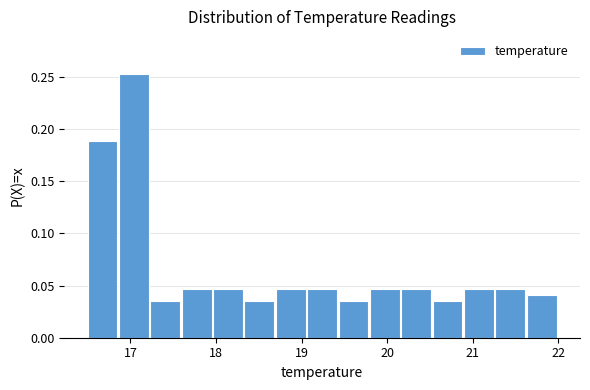

Around what value on the x-axis is the tallest bar? Give the approximate position of its centre, as read against the axis.

17.0